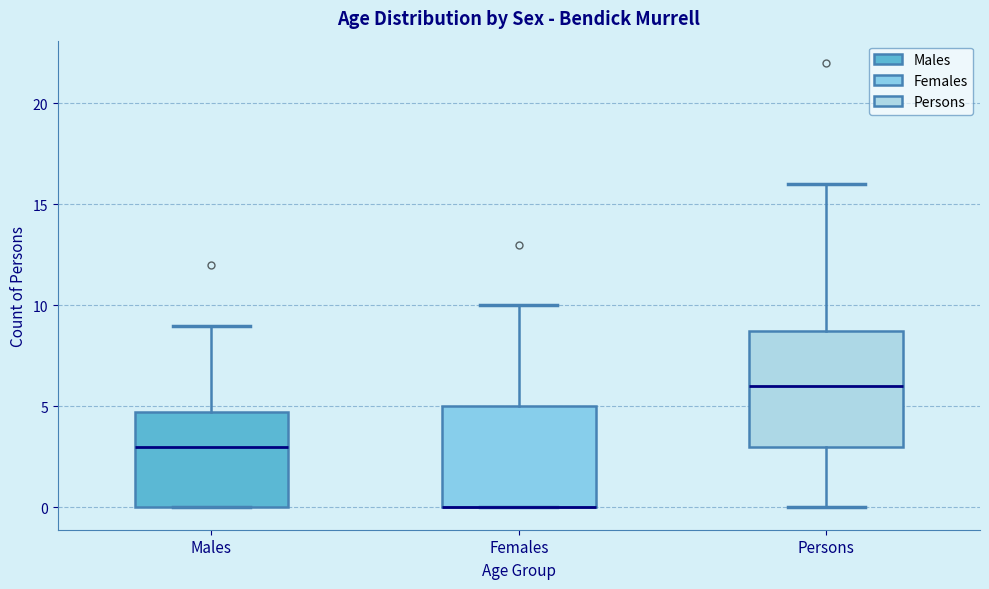

Reading left to right, read every box against the y-axis: the position of its median line, the range the box covers, and the ends of its whiskers. The values are not printed on the chart, so give them approximately, as read against the axis.

Males: median 3, box 0 to 5, whiskers 0 to 9
Females: median 0 (drawn on the box's lower edge), box 0 to 5, whiskers 0 to 10
Persons: median 6, box 3 to 9, whiskers 0 to 16